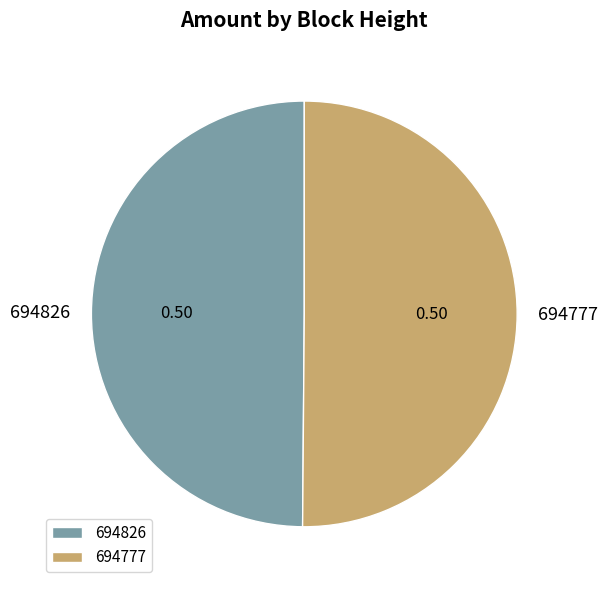

True or false: 694826 accounts for 50% of the total.

True